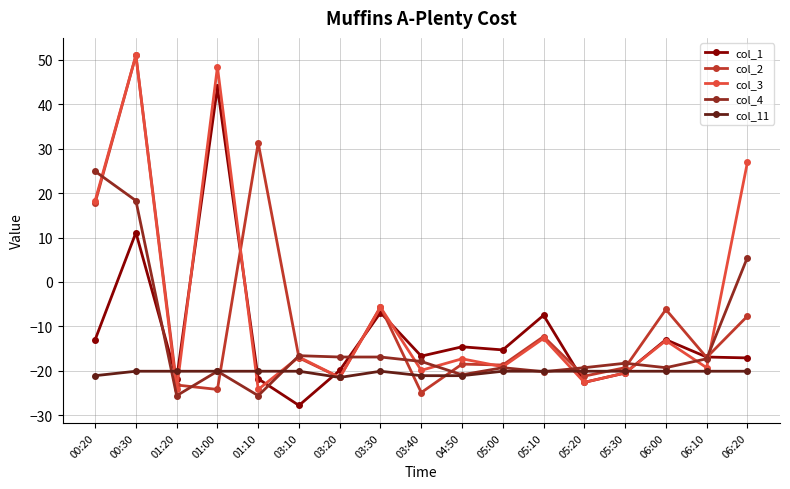

At which category is the sum across all series the highest?

00:30